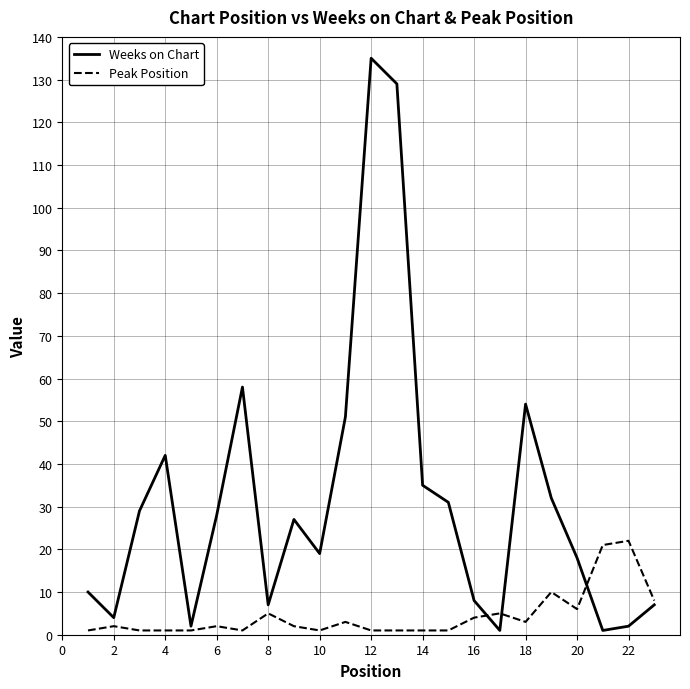

List the series in order of their peak value, lowest first.

Peak Position, Weeks on Chart